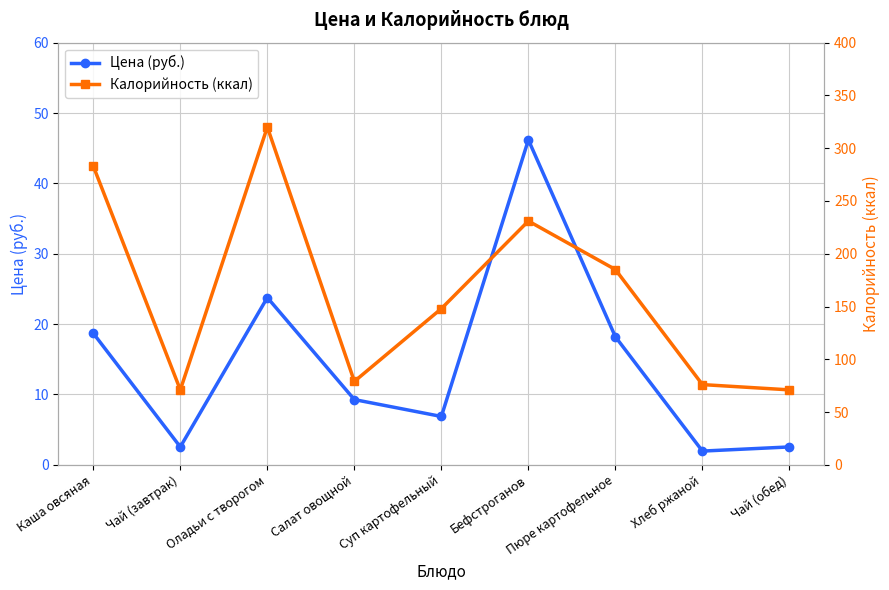

Reading left to right, extract all data points from this chart.

Цена (руб.): 18.7	2.5	23.8	9.3	6.9	46.2	18.2	1.9	2.5
Калорийность (ккал): 283.0	71.0	320.0	79.0	148.0	231.0	185.0	76.0	71.0